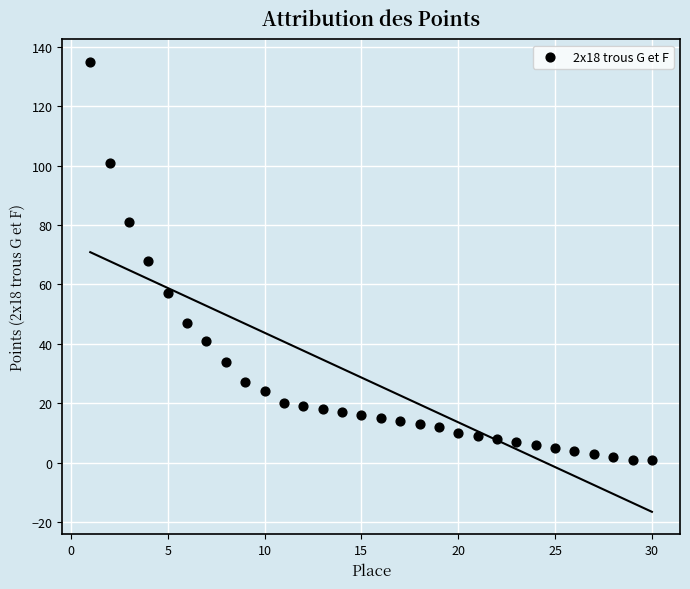

What is the range of X values (max minus min)?

29